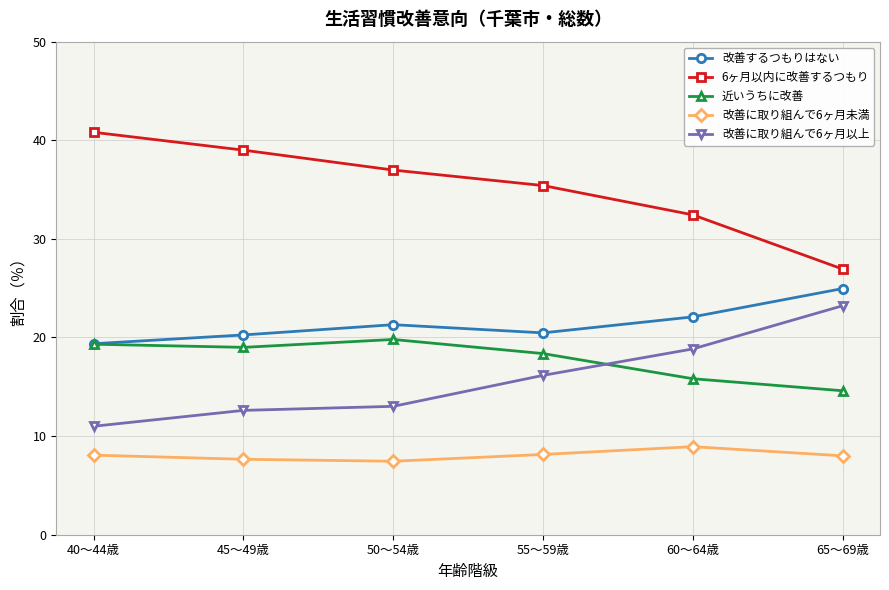

True or false: 改善するつもりはない and 6ヶ月以内に改善するつもり intersect in this chart.

False